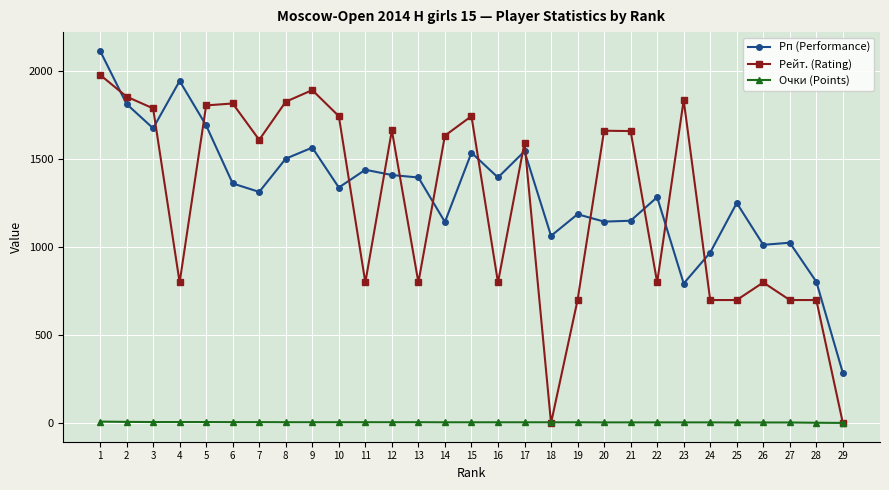

True or false: Рп (Performance) and Очки (Points) intersect in this chart.

False